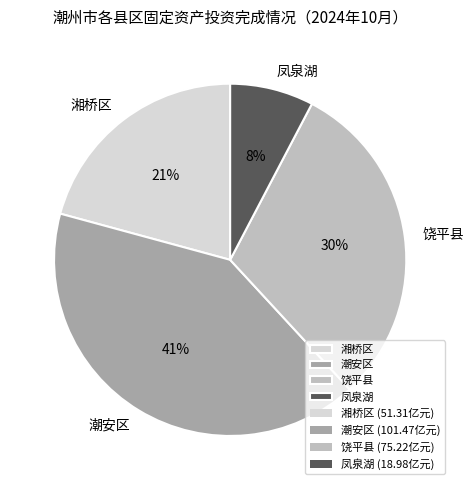

Rank the categories by value from highest to lowest.

潮安区, 饶平县, 湘桥区, 凤泉湖